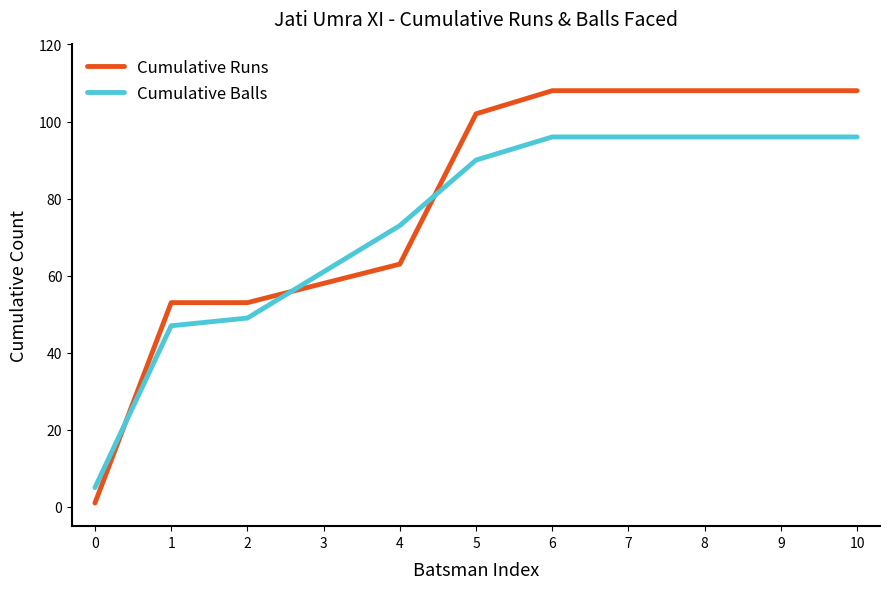

Which series has the largest range (max minus min)?

Cumulative Runs